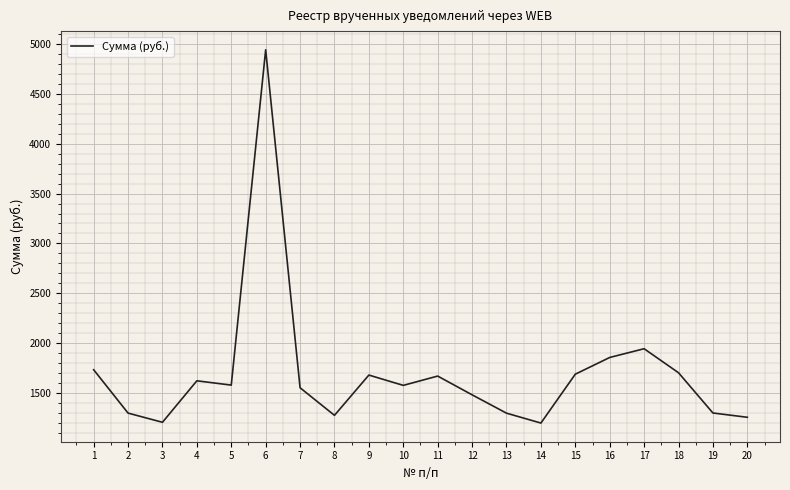

What is the difference between the second highest and minimum values?

744.9